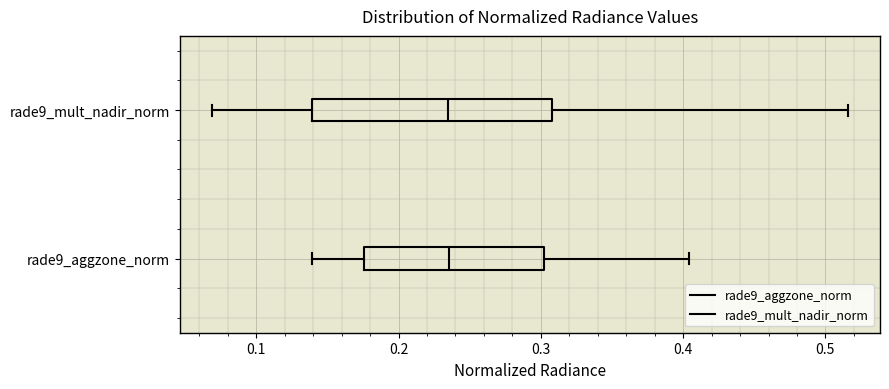

Which box is the widest, from its left edge to its right edge?

rade9_mult_nadir_norm